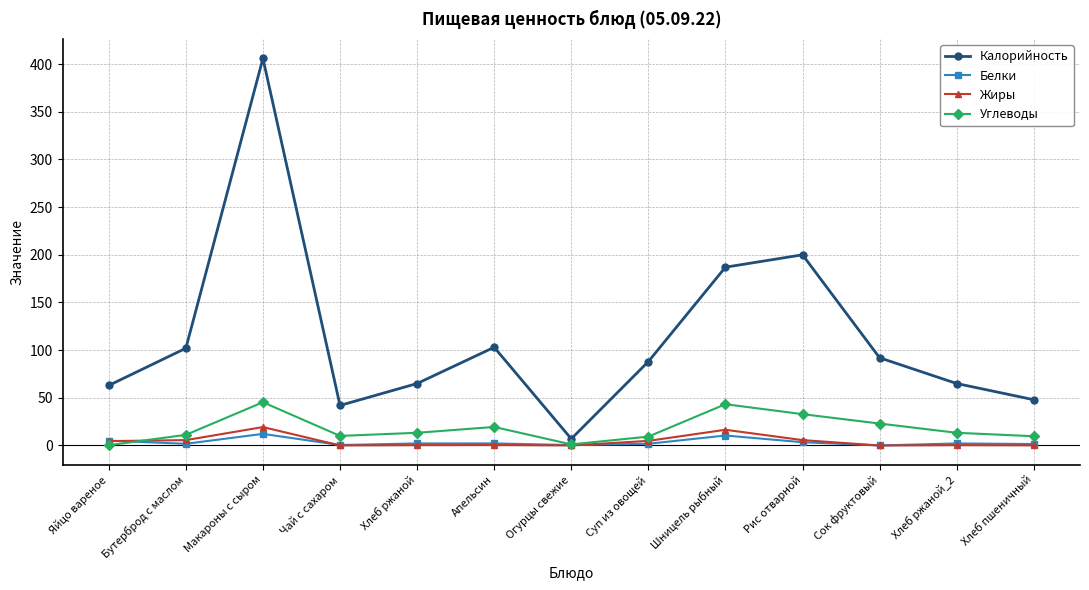

What is the label of the 8th point from the right?

Апельсин